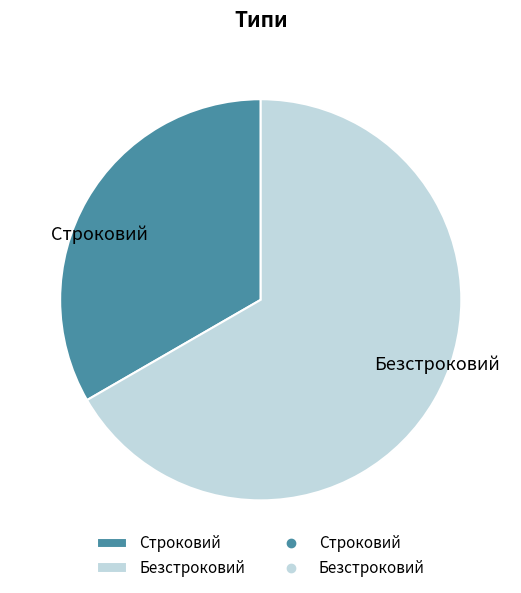

Between Строковий and Безстроковий, which is larger?

Безстроковий